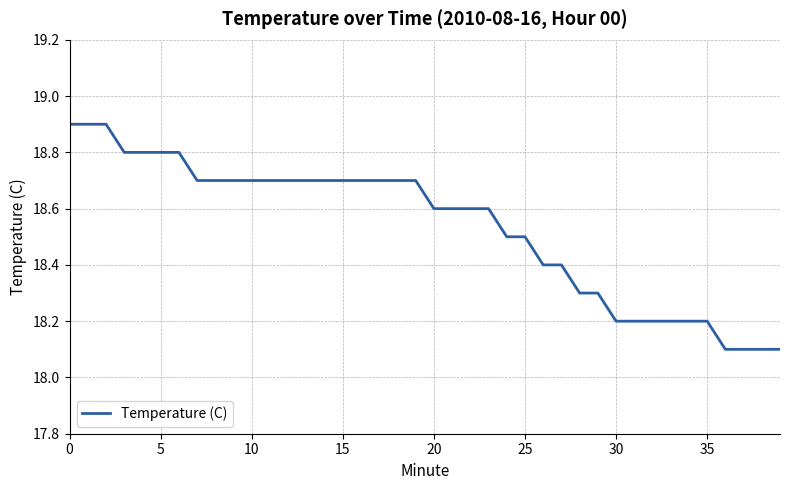

What is the maximum value shown in the chart?

18.9